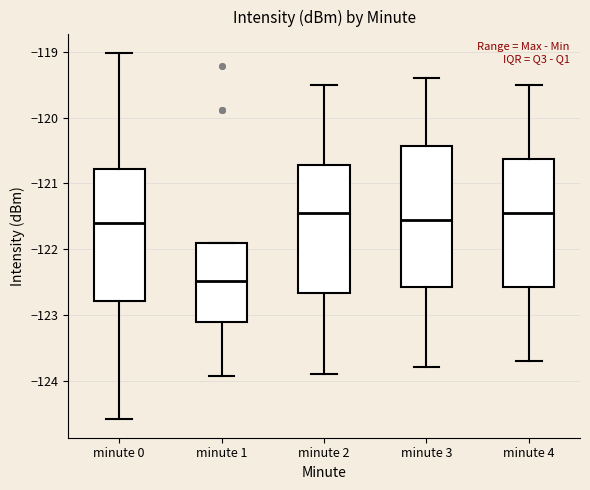

Which box has the lowest median line?

minute 1